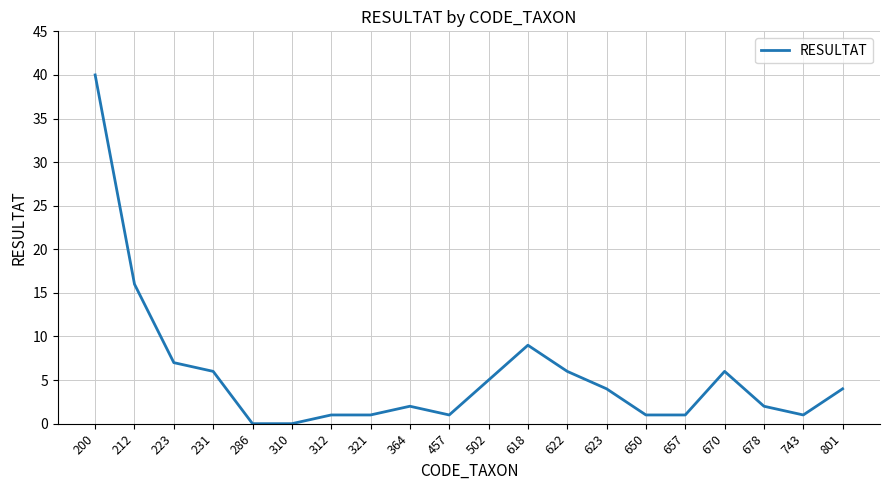

At which label does the data first exceed 4?

200